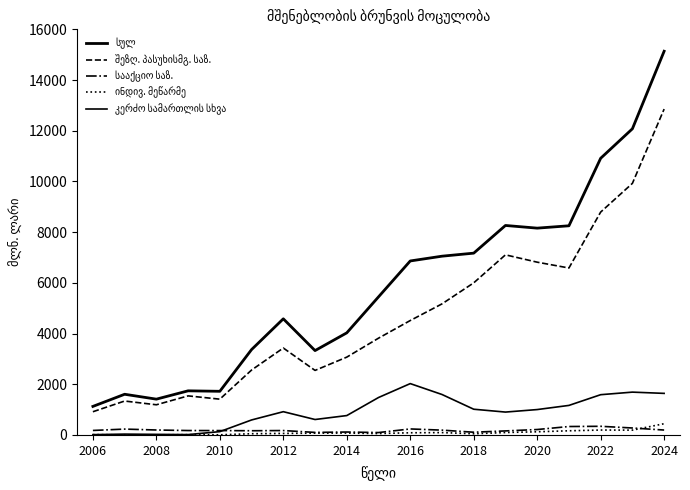

Reading right to left, what are all the values shown in this chart?

სულ: 15136.1	12077.0	10913.7	8250.7	8157.7	8263.2	7171.3	7051.2	6863.2	5447.1	4027.6	3327.6	4581.1	3367.9	1721.7	1740.2	1412.0	1604.7	1125.5
შეზღ. პასუხისმგ. საზ.: 12855.2	9923.9	8791.5	6585.7	6815.1	7104.7	5999.8	5169.8	4513.3	3817.4	3069.4	2545.7	3429.0	2560.2	1411.5	1540.9	1190.0	1337.8	915.1
სააქციო საზ.: 193.5	274.1	341.0	332.3	213.9	159.0	107.5	189.6	236.7	94.4	115.4	99.9	173.6	165.7	172.6	173.9	195.2	230.7	177.0
ინდივ. მეწარმე: 443.2	189.8	193.5	164.0	124.8	95.3	46.9	93.1	85.2	55.6	74.2	70.7	59.6	48.4	5.2	11.1	3.9	1.4	13.9
კერძო სამართლის სხვა: 1639.6	1689.1	1587.7	1165.1	1001.2	902.2	1014.6	1595.7	2025.3	1476.4	764.3	608.8	917.2	591.3	130.8	13.9	22.6	32.9	11.6